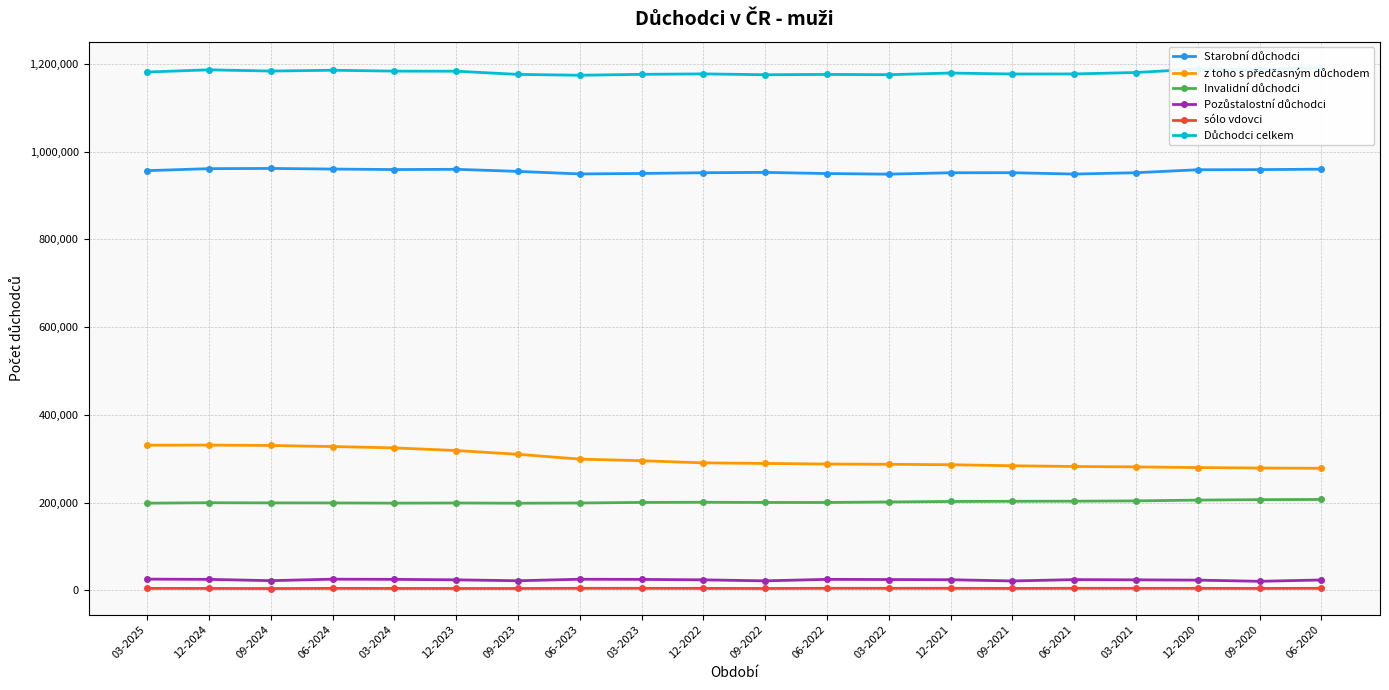

Which series has the largest total across all categories?

Důchodci celkem